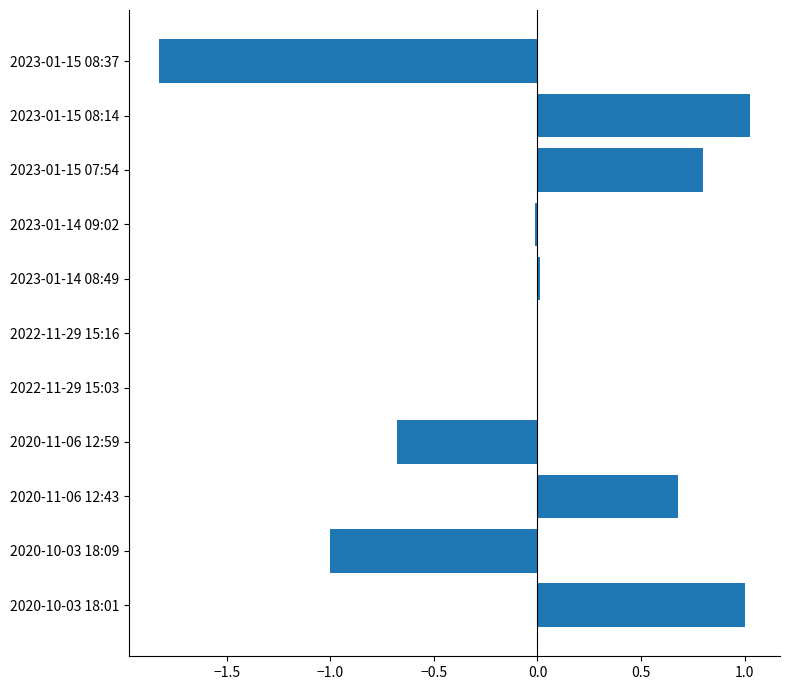

Approximately how many times larger is the value at 2020-10-03 18:01 compared to 2023-01-15 08:14?

1.0